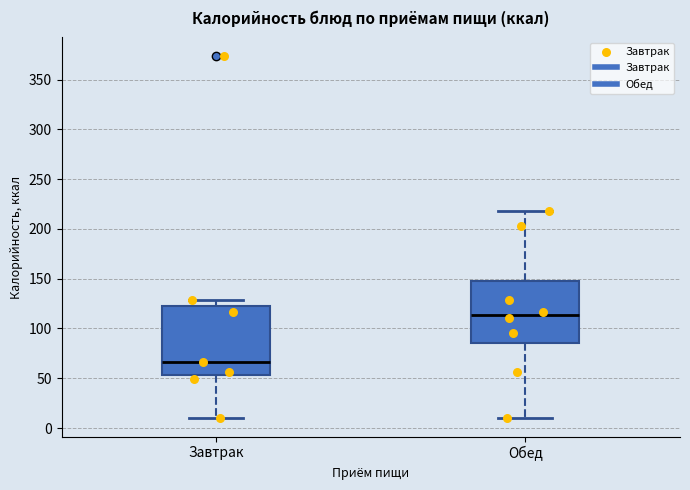

Which box has the highest median line?

Обед